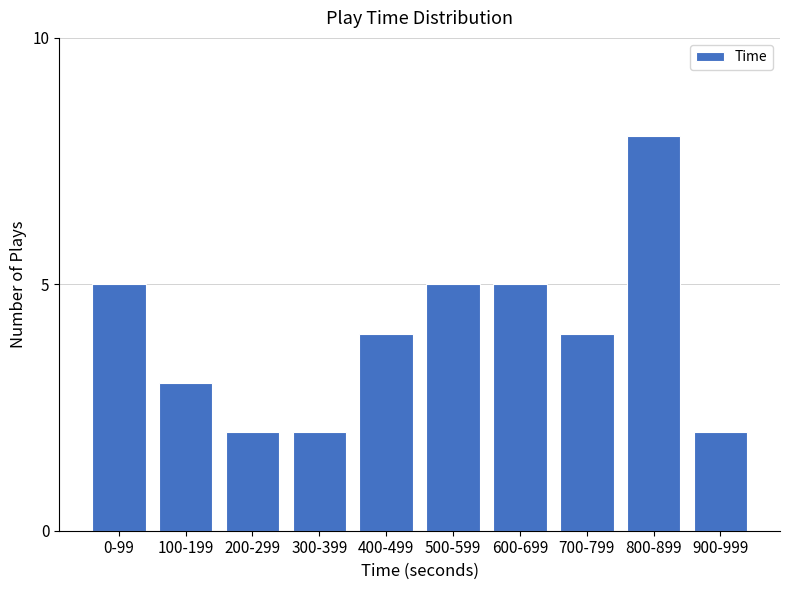

Reading left to right, what are all the values shown in this chart?

0-99=5	100-199=3	200-299=2	300-399=2	400-499=4	500-599=5	600-699=5	700-799=4	800-899=8	900-999=2